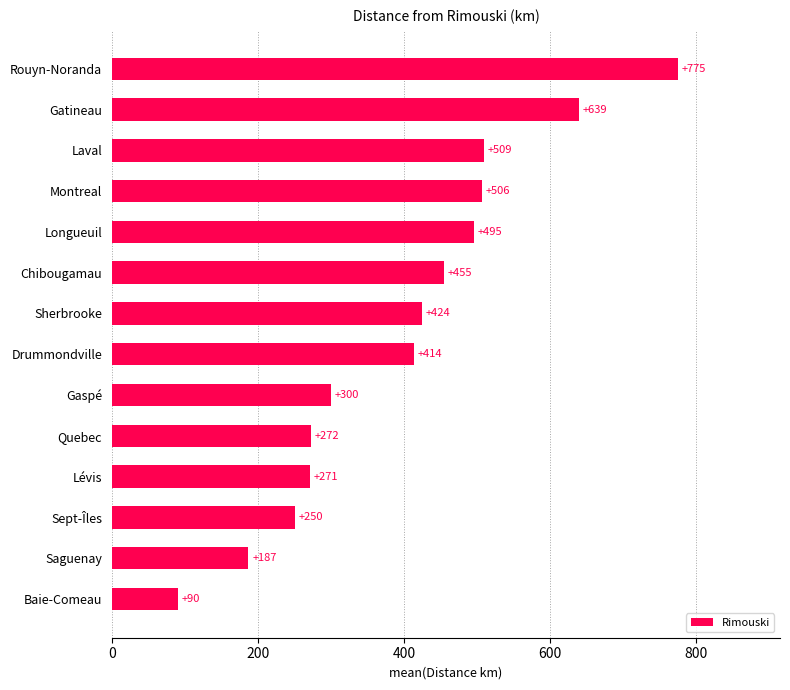

What is the sum of all values?

5587